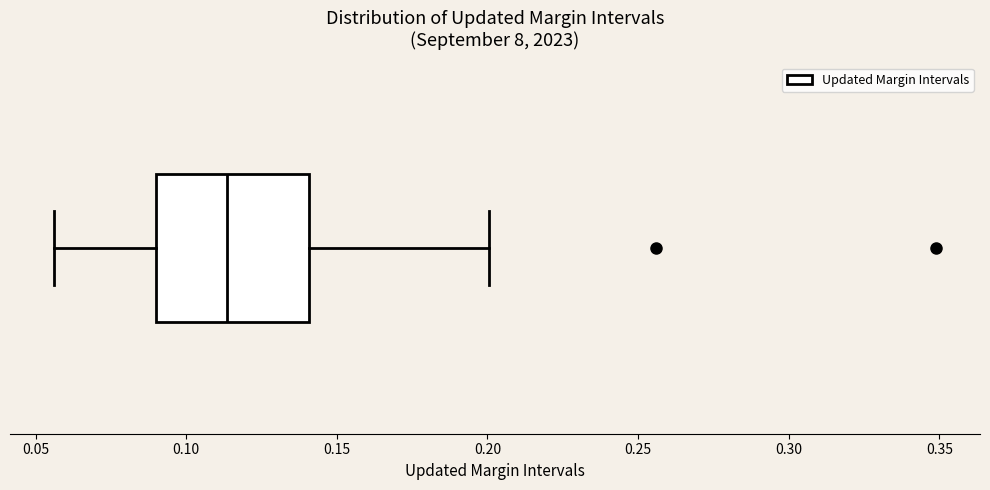

Where is the right edge of the box on the x-axis? The values are not printed on the chart, so give them approximately, as read against the axis.

0.140